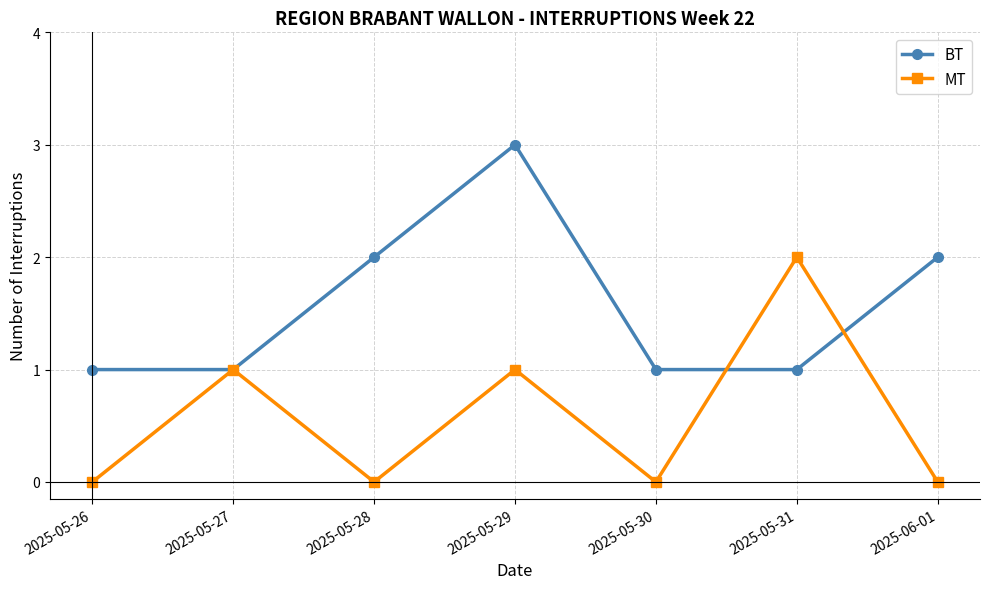

How many categories are shown in the chart?

7